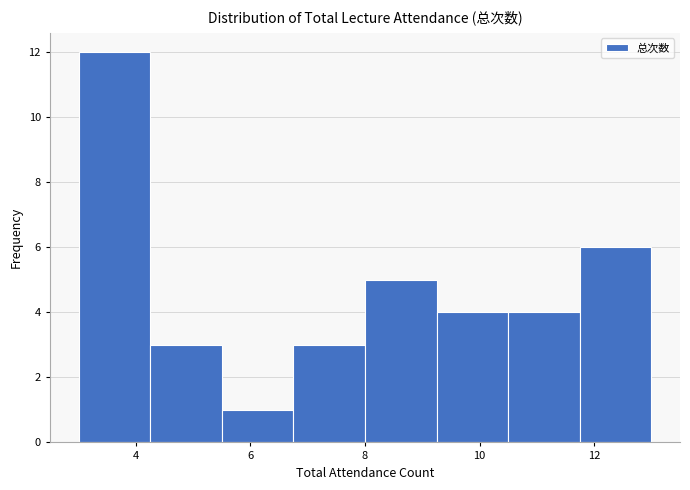

Reading left to right, transcribe this chart: for each bar, give the range it covers on the x-axis and its height. Neither the bar edges nor the heights are printed on the chart, so give them approximately, as read against the axes.

3.00 to 4.25: 12
4.25 to 5.50: 3
5.50 to 6.75: 1
6.75 to 8.00: 3
8.00 to 9.25: 5
9.25 to 10.50: 4
10.50 to 11.75: 4
11.75 to 13.00: 6